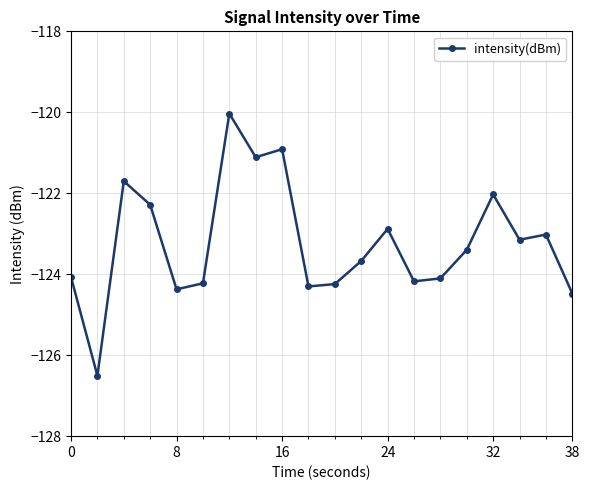

Reading left to right, transcribe all the data shown in this chart.

-124.1	-126.5	-121.7	-122.3	-124.4	-124.2	-120.0	-121.1	-120.9	-124.3	-124.2	-123.7	-122.9	-124.2	-124.1	-123.4	-122.0	-123.1	-123.0	-124.5